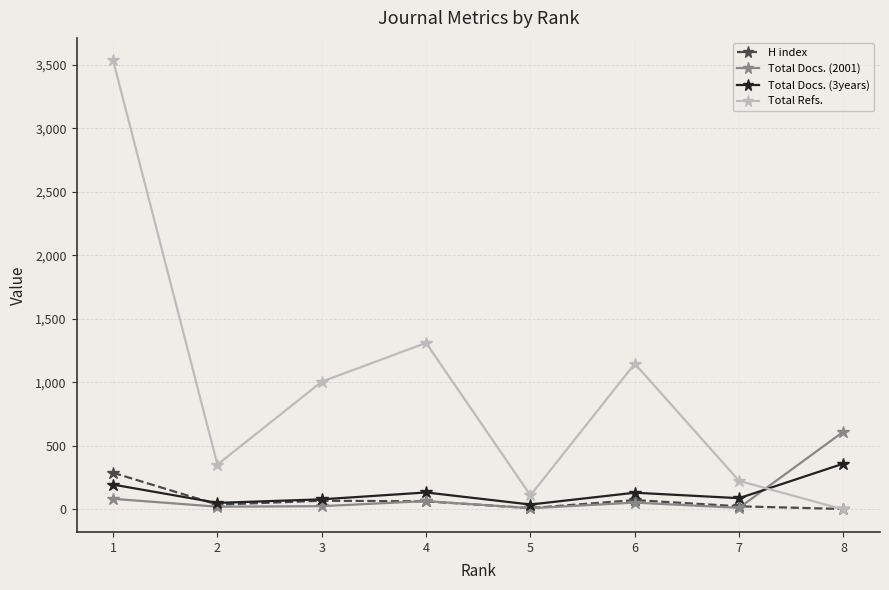

Which series has the largest range (max minus min)?

Total Refs.